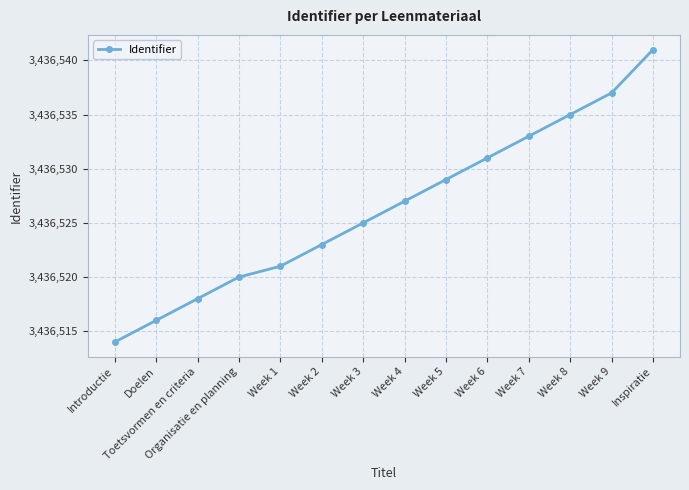

Which category has the lowest value across all series?

Introductie